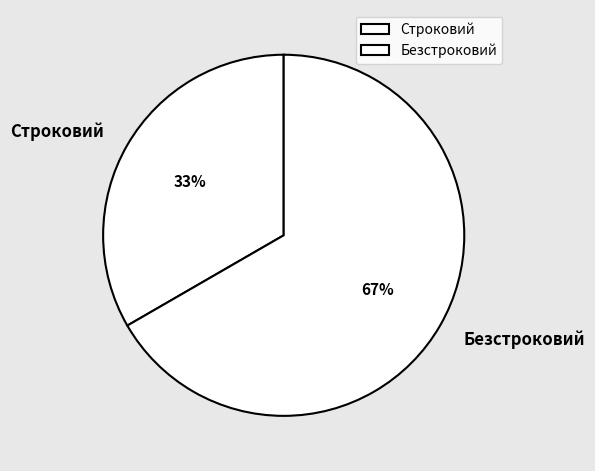

How many slices are in this pie chart?

2